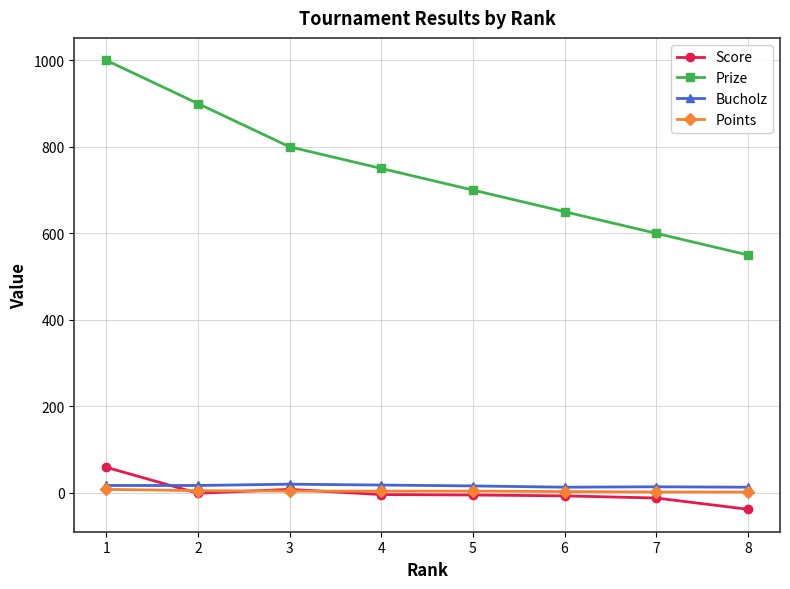

Which series has the largest range (max minus min)?

Prize